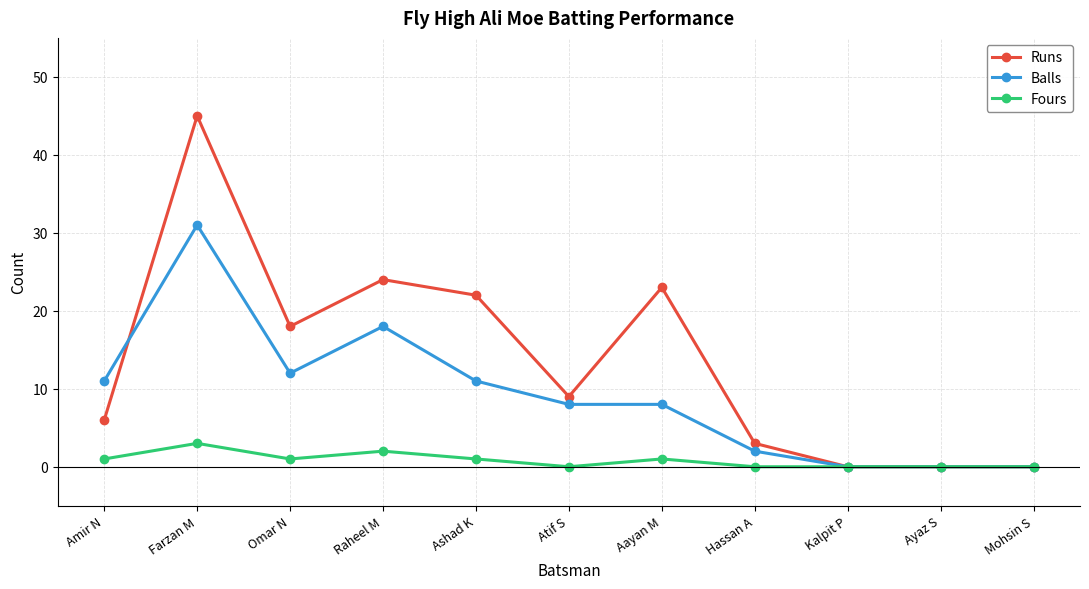

Which series has the largest total across all categories?

Runs